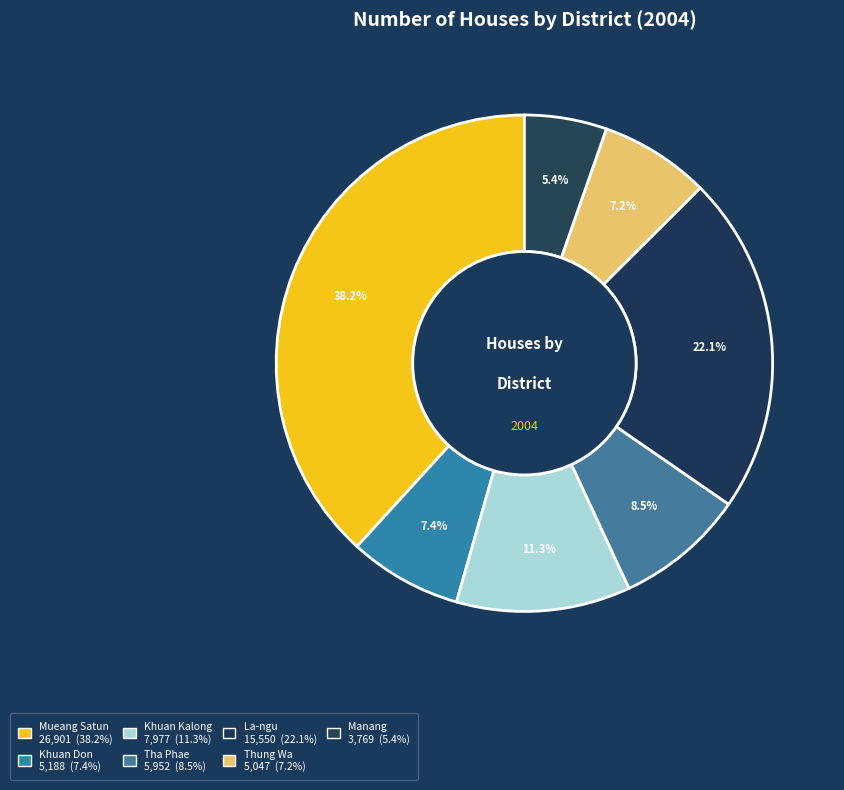

How many segments does this pie chart have?

7